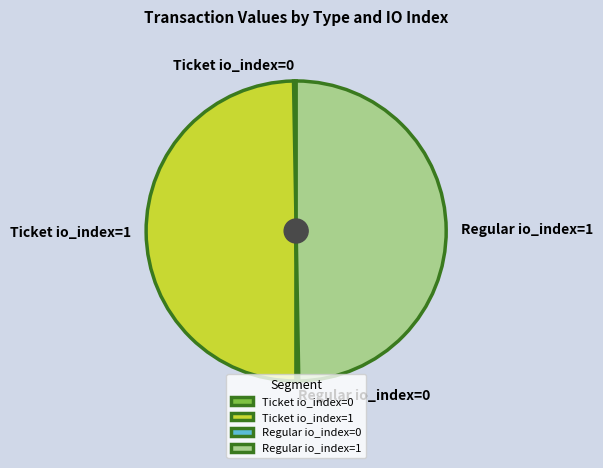

How many segments does this pie chart have?

4